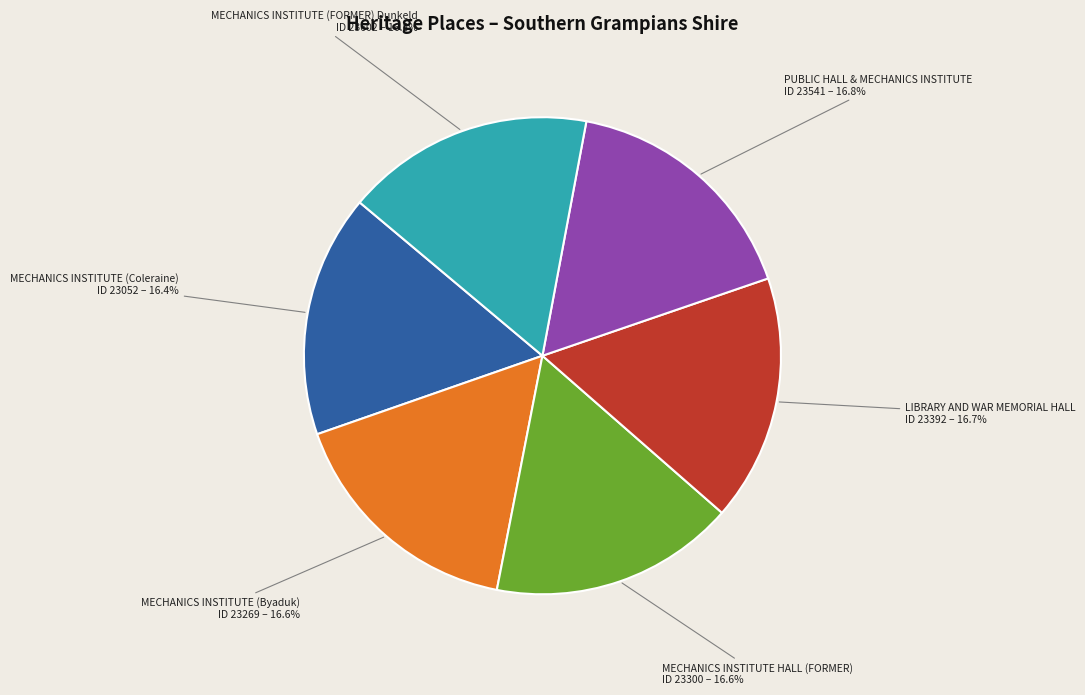

What is the total percentage of MECHANICS INSTITUTE (Coleraine) and PUBLIC HALL & MECHANICS INSTITUTE?

33.2%